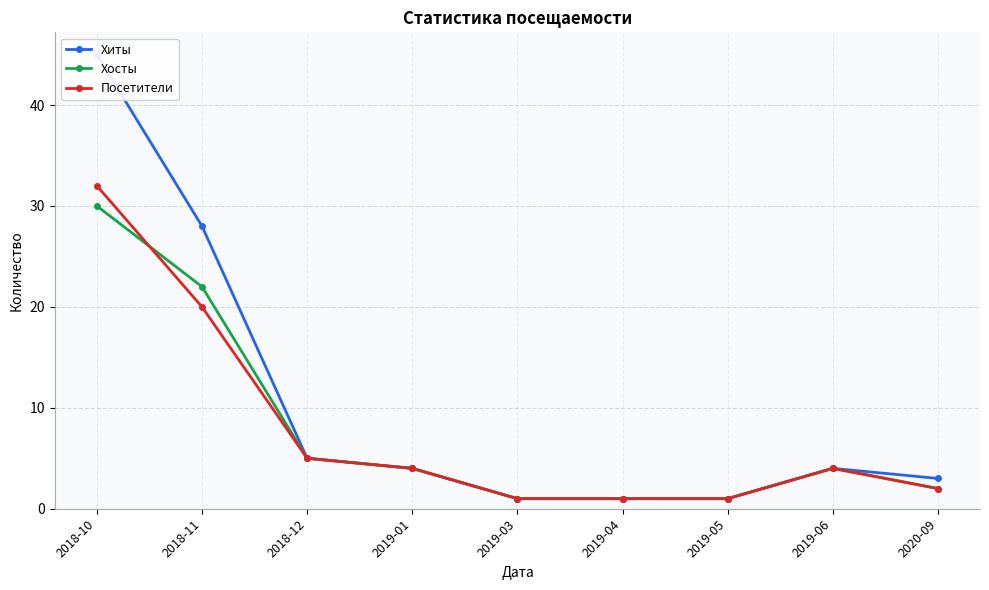

True or false: Хиты and Хосты intersect in this chart.

False